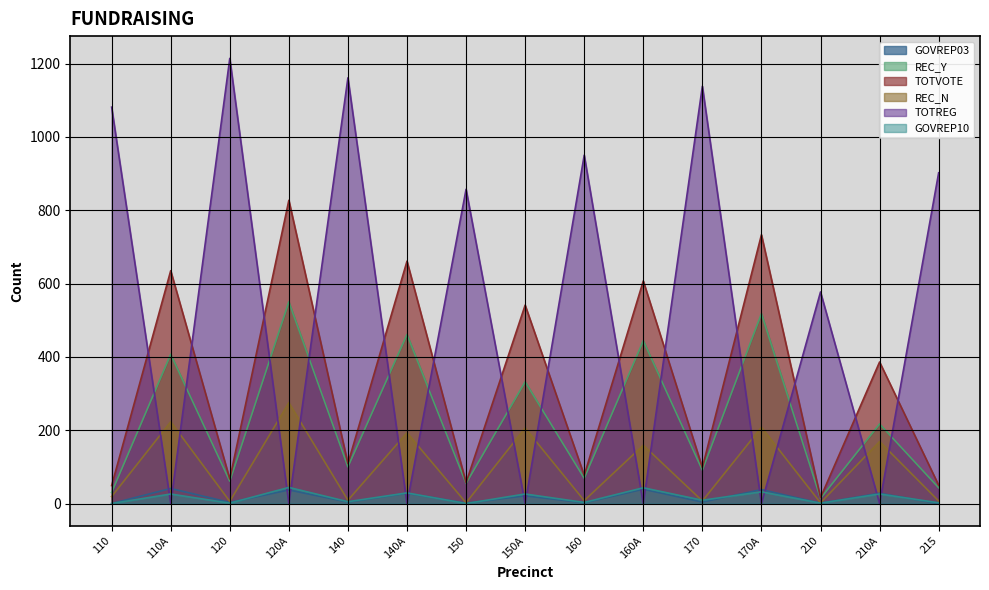

How many lines are shown in the chart?

6